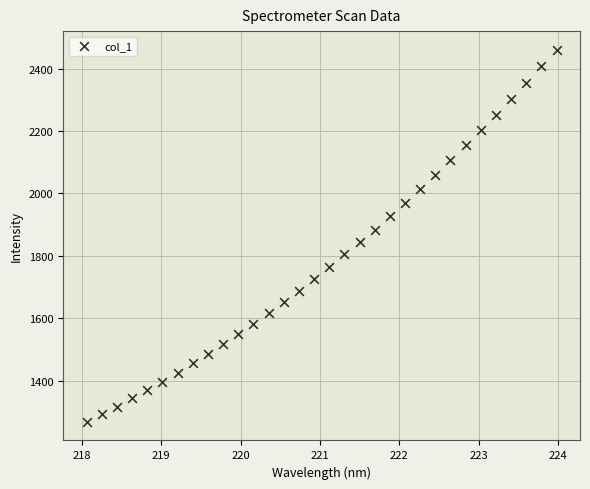

What is the range of Y values (max minus min)?

1192.5